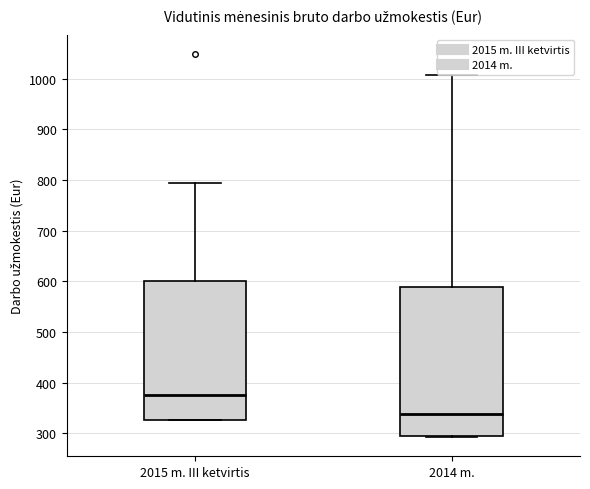

Comparing the boxes themselves (not the whiskers), which one is the tallest?

2014 m.